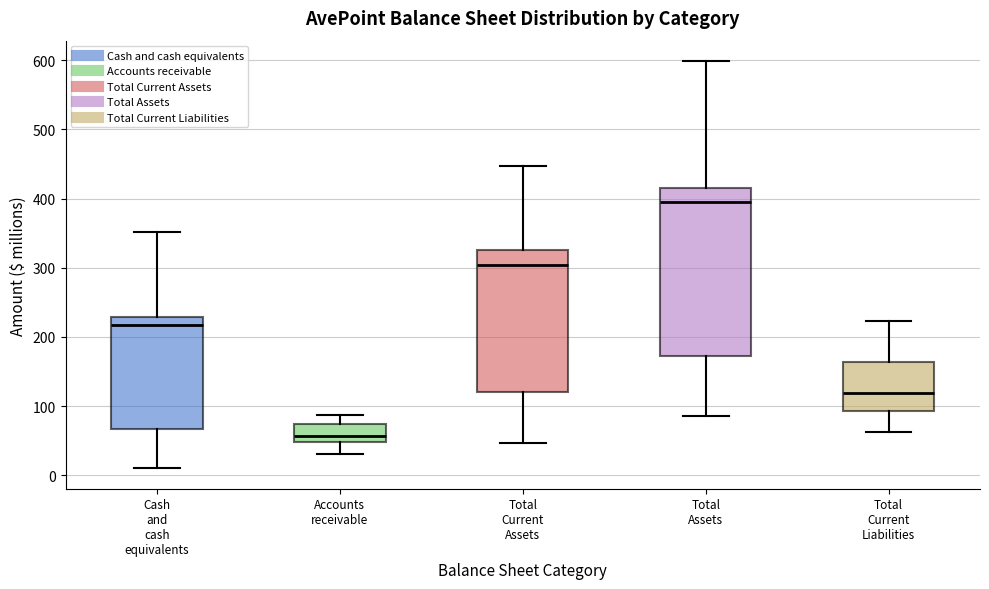

Which box has the lowest median line?

Accounts receivable